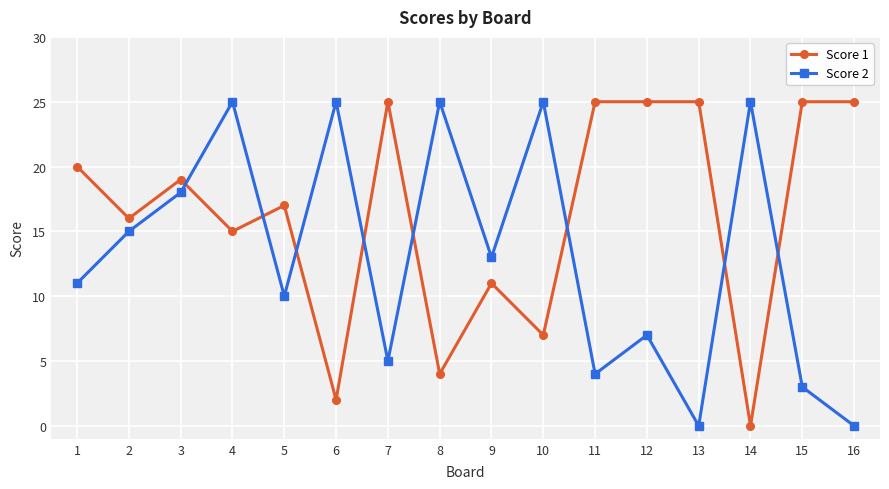

At which category is the sum across all series the highest?

4